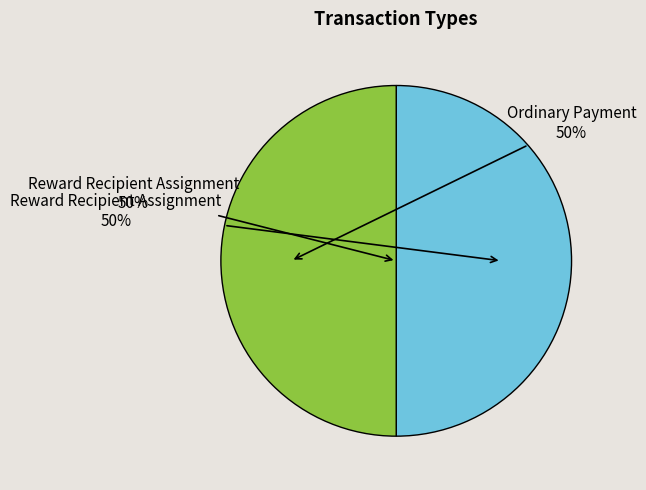

Count the number of slices in the pie.

2